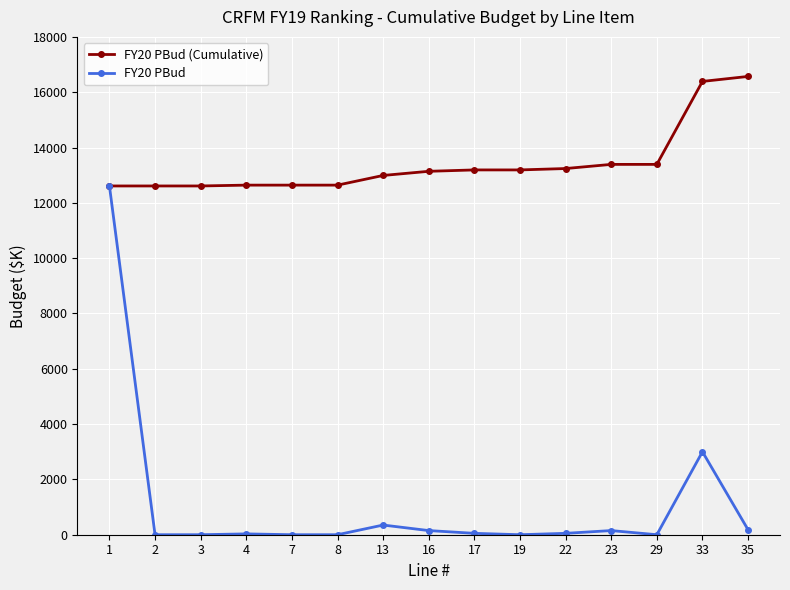

Is it true that FY20 PBud (Cumulative) equals 22723 at 4?

False